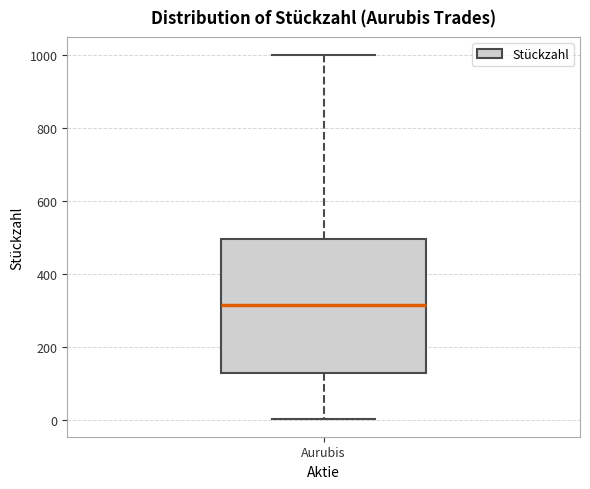

Read this box plot against the y-axis: the position of the median line, the range covered by the box, and the ends of both whiskers. The values are not printed on the chart, so give them approximately, as read against the axis.

median 320, box 120 to 500, whiskers 0 to 1000